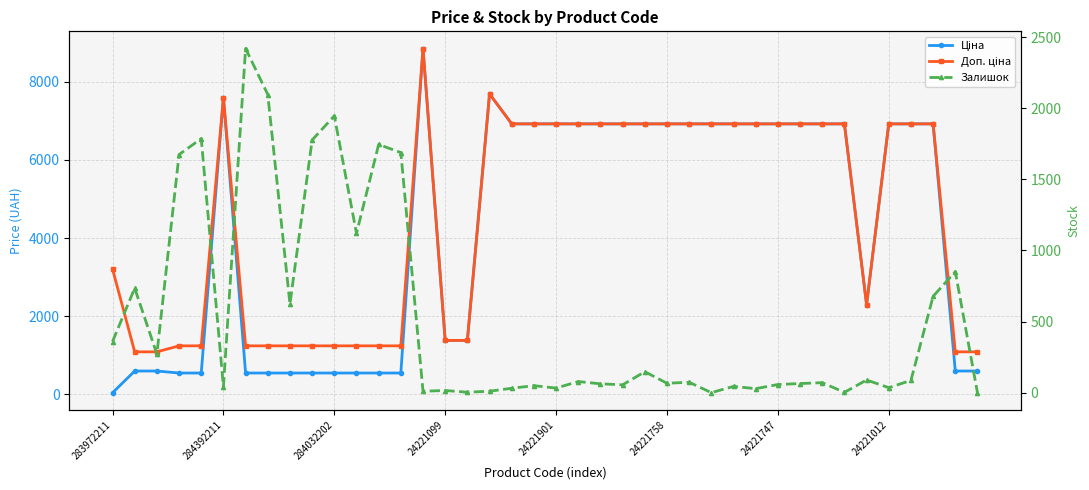

Is it true that Залишок equals 90.0 at 34?

True